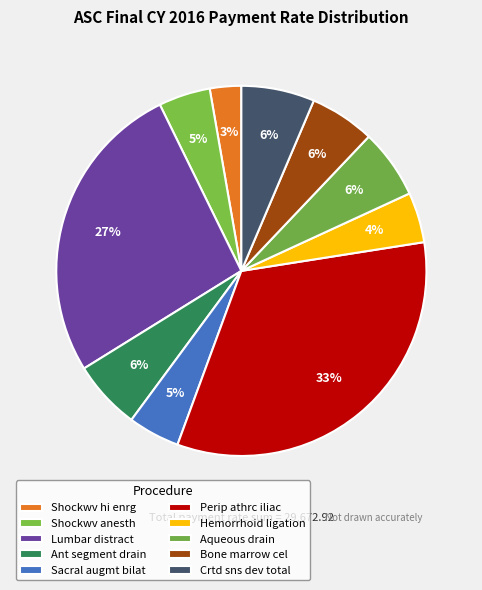

How many segments does this pie chart have?

10